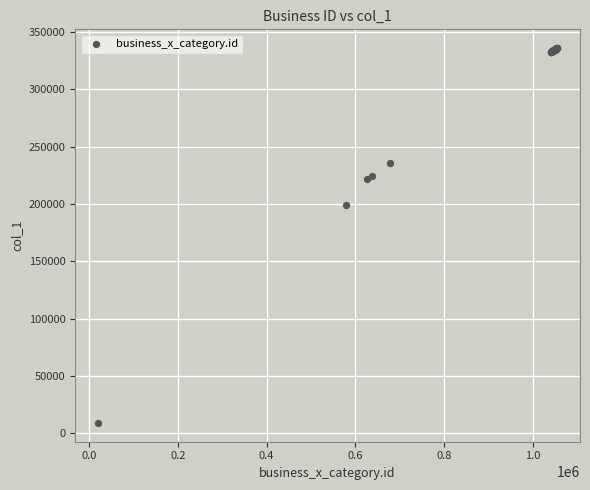

What Y value in the scatter plot is closest to 172452?

199257